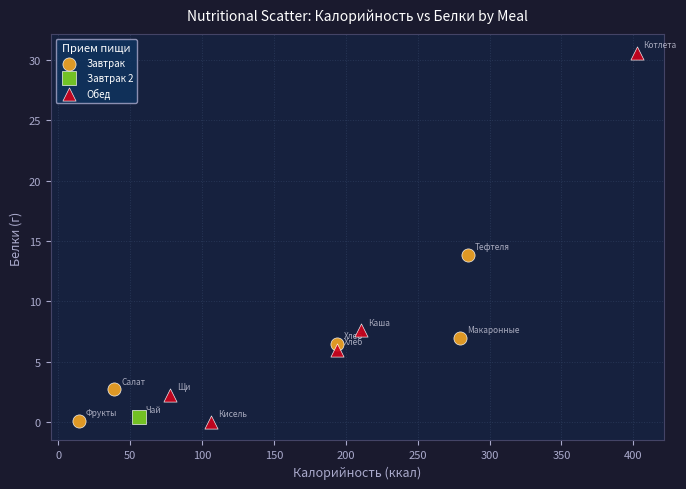

What are all the series names shown in the legend?

Завтрак, Завтрак 2, Обед